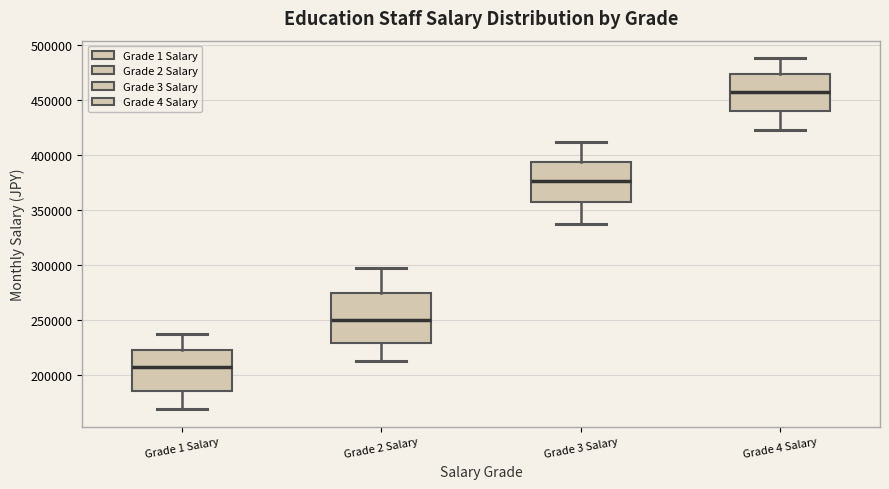

Where does the lower whisker of the box for Grade 1 Salary end on the y-axis? The values are not printed on the chart, so give them approximately, as read against the axis.

170000